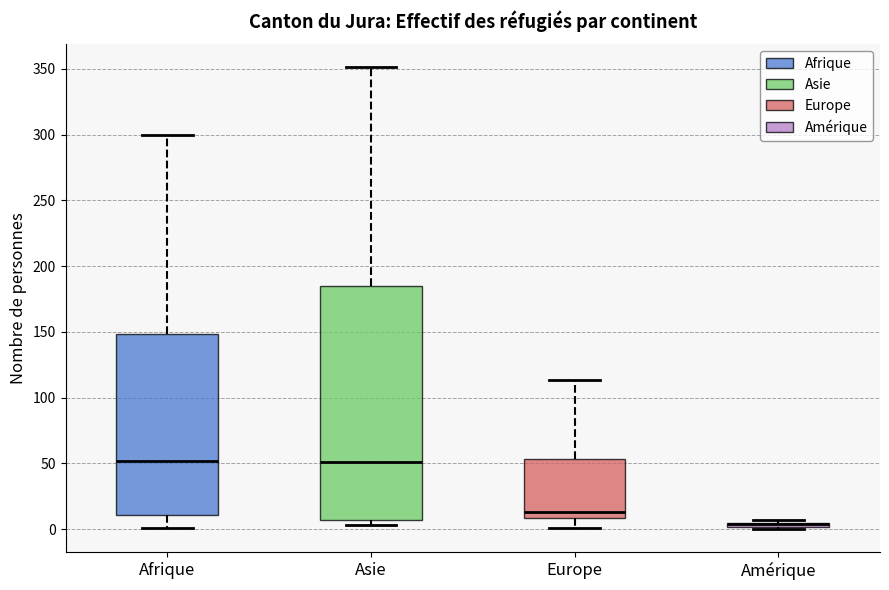

Which box is the tallest, from its lower edge to its upper edge?

Asie